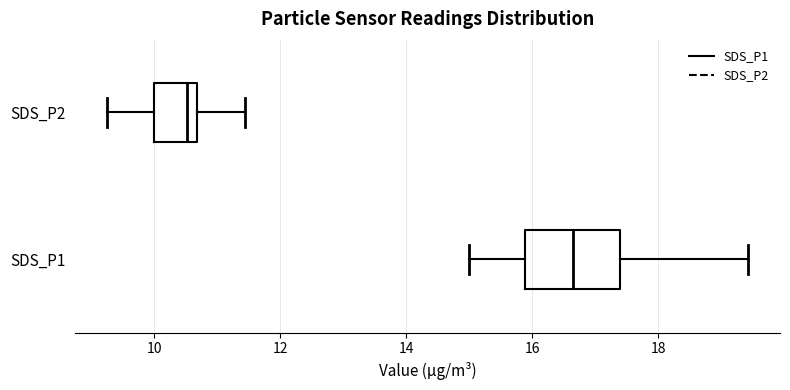

Which box's median line is the furthest to the right?

SDS_P1